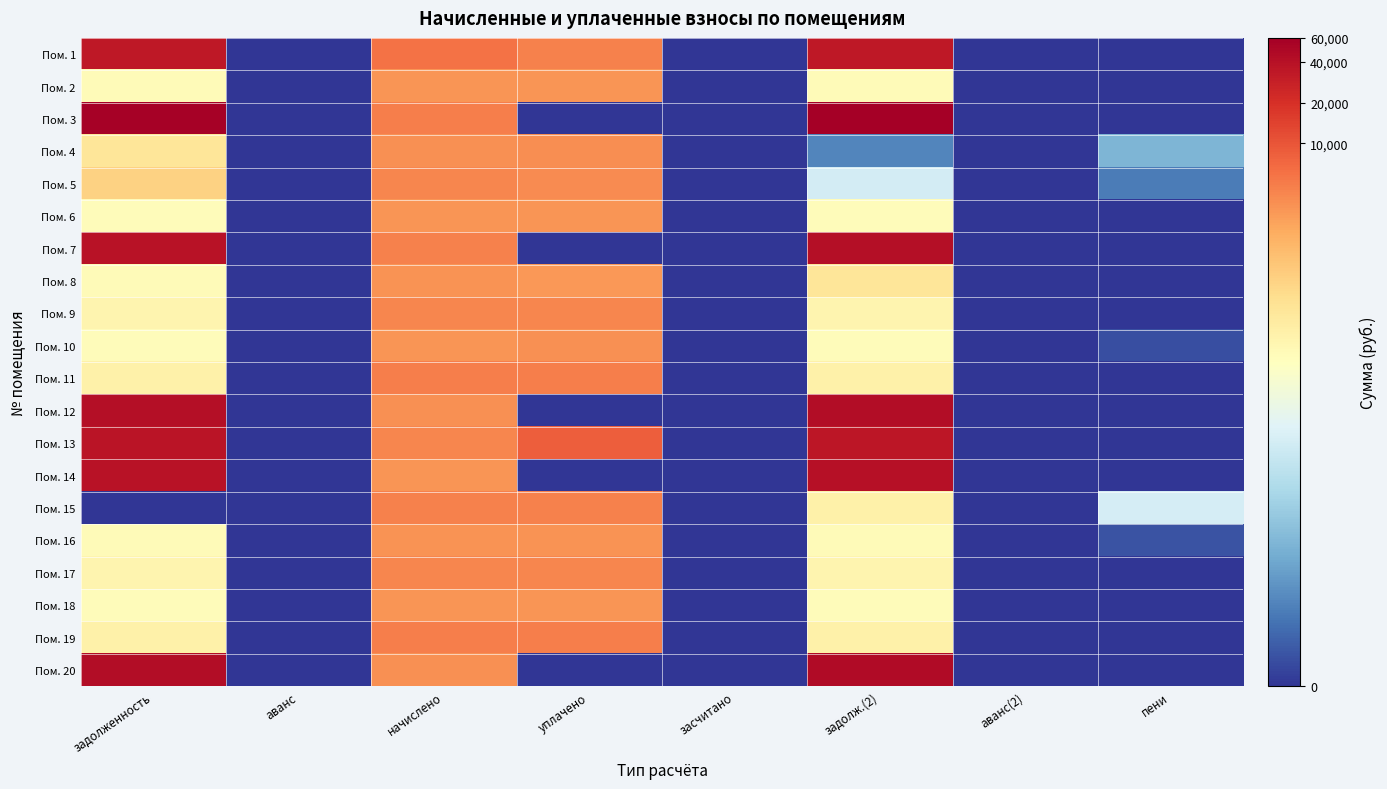

Reading left to right, extract all data points from this chart.

Пом. 1: задолженность=10.4	аванс=0.0	начислено=8.7	уплачено=8.5	засчитано=0.0	задолж.(2)=10.4	аванс(2)=0.0	пени=0.0
Пом. 2: задолженность=5.6	аванс=0.0	начислено=8.1	уплачено=8.1	засчитано=0.0	задолж.(2)=5.6	аванс(2)=0.0	пени=0.0
Пом. 3: задолженность=10.9	аванс=0.0	начислено=8.5	уплачено=0.0	засчитано=0.0	задолж.(2)=11.0	аванс(2)=0.0	пени=0.0
Пом. 4: задолженность=6.4	аванс=0.0	начислено=8.2	уплачено=8.2	засчитано=0.0	задолж.(2)=1.4	аванс(2)=0.0	пени=2.4
Пом. 5: задолженность=6.9	аванс=0.0	начислено=8.4	уплачено=8.3	засчитано=0.0	задолж.(2)=4.1	аванс(2)=0.0	пени=1.3
Пом. 6: задолженность=5.6	аванс=0.0	начислено=8.1	уплачено=8.1	засчитано=0.0	задолж.(2)=5.6	аванс(2)=0.0	пени=0.0
Пом. 7: задолженность=10.6	аванс=0.0	начислено=8.5	уплачено=0.0	засчитано=0.0	задолж.(2)=10.6	аванс(2)=0.0	пени=0.0
Пом. 8: задолженность=5.7	аванс=0.0	начислено=8.2	уплачено=8.1	засчитано=0.0	задолж.(2)=6.4	аванс(2)=0.0	пени=0.0
Пом. 9: задолженность=5.9	аванс=0.0	начислено=8.4	уплачено=8.4	засчитано=0.0	задолж.(2)=5.9	аванс(2)=0.0	пени=0.0
Пом. 10: задолженность=5.6	аванс=0.0	начислено=8.1	уплачено=8.2	засчитано=0.0	задолж.(2)=5.6	аванс(2)=0.0	пени=0.4
Пом. 11: задолженность=6.0	аванс=0.0	начислено=8.5	уплачено=8.5	засчитано=0.0	задолж.(2)=6.0	аванс(2)=0.0	пени=0.0
Пом. 12: задолженность=10.6	аванс=0.0	начислено=8.2	уплачено=0.0	засчитано=0.0	задолж.(2)=10.7	аванс(2)=0.0	пени=0.0
Пом. 13: задолженность=10.5	аванс=0.0	начислено=8.3	уплачено=9.0	засчитано=0.0	задолж.(2)=10.4	аванс(2)=0.0	пени=0.0
Пом. 14: задолженность=10.6	аванс=0.0	начислено=8.1	уплачено=0.0	засчитано=0.0	задолж.(2)=10.6	аванс(2)=0.0	пени=0.0
Пом. 15: задолженность=0.0	аванс=0.0	начислено=8.5	уплачено=8.5	засчитано=0.0	задолж.(2)=6.0	аванс(2)=0.0	пени=4.2
Пом. 16: задолженность=5.7	аванс=0.0	начислено=8.2	уплачено=8.1	засчитано=0.0	задолж.(2)=5.7	аванс(2)=0.0	пени=0.5
Пом. 17: задолженность=5.9	аванс=0.0	начислено=8.4	уплачено=8.4	засчитано=0.0	задолж.(2)=5.9	аванс(2)=0.0	пени=0.0
Пом. 18: задолженность=5.6	аванс=0.0	начислено=8.1	уплачено=8.1	засчитано=0.0	задолж.(2)=5.6	аванс(2)=0.0	пени=0.0
Пом. 19: задолженность=6.0	аванс=0.0	начислено=8.5	уплачено=8.5	засчитано=0.0	задолж.(2)=6.0	аванс(2)=0.0	пени=0.0
Пом. 20: задолженность=10.7	аванс=0.0	начислено=8.2	уплачено=0.0	засчитано=0.0	задолж.(2)=10.7	аванс(2)=0.0	пени=0.0